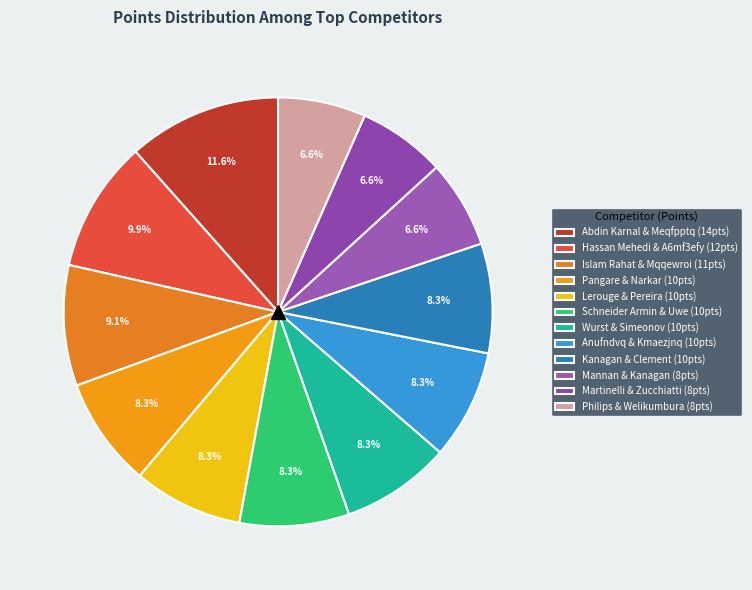

What is the ratio of the value at Mannan & Kanagan to the value at Wurst & Simeonov?

0.8